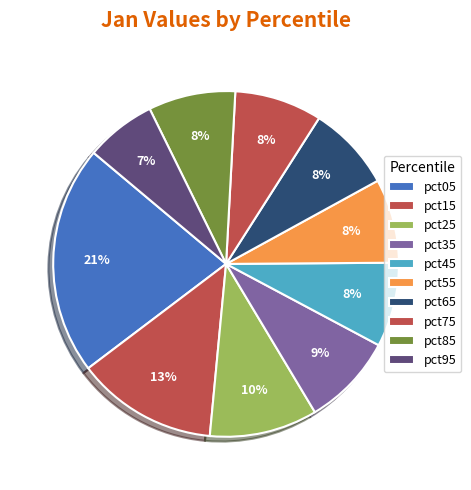

Is there any slice that represents more than half of the pie?

No